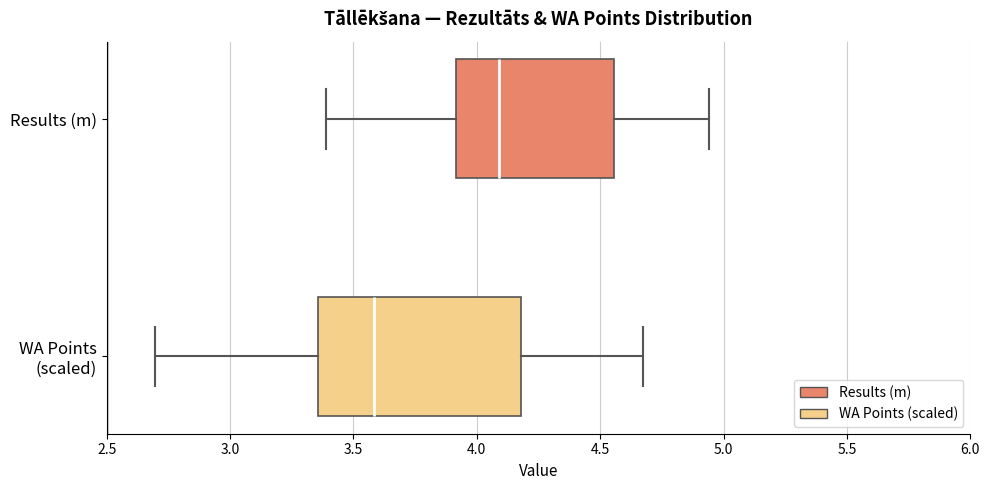

Where is the right edge of the box for Results (m) on the x-axis? The values are not printed on the chart, so give them approximately, as read against the axis.

4.55